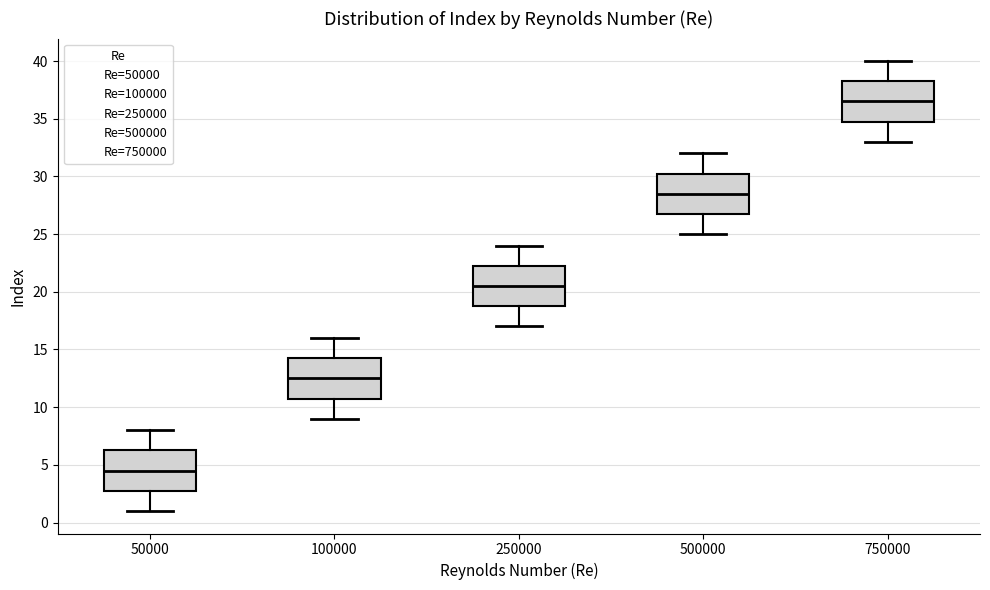

Which box's median line is the highest?

750000